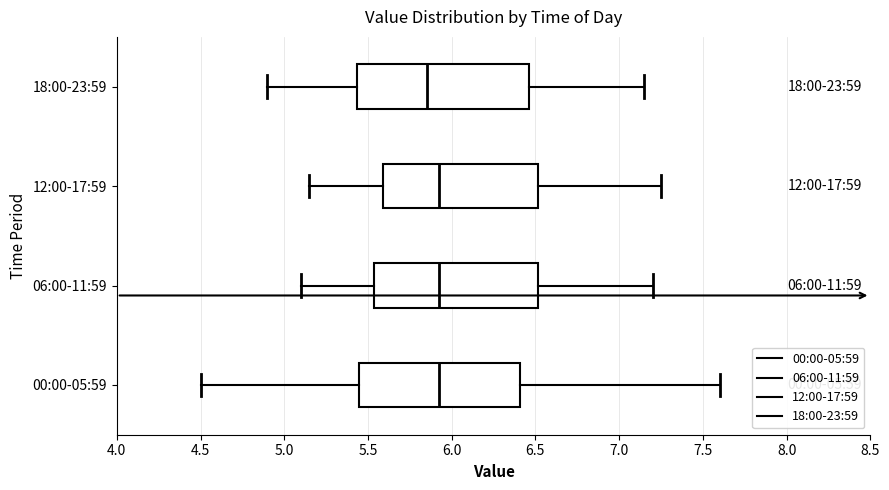

Which box's median line is the furthest to the left?

18:00-23:59